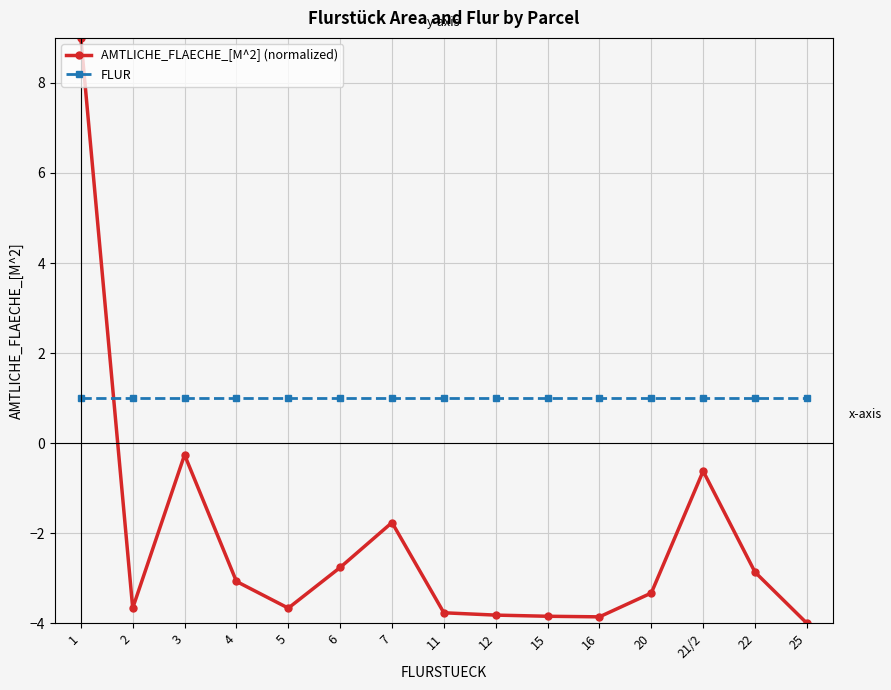

At 22, list the series in order from largest to smallest.

FLUR, AMTLICHE_FLAECHE_[M^2] (normalized)